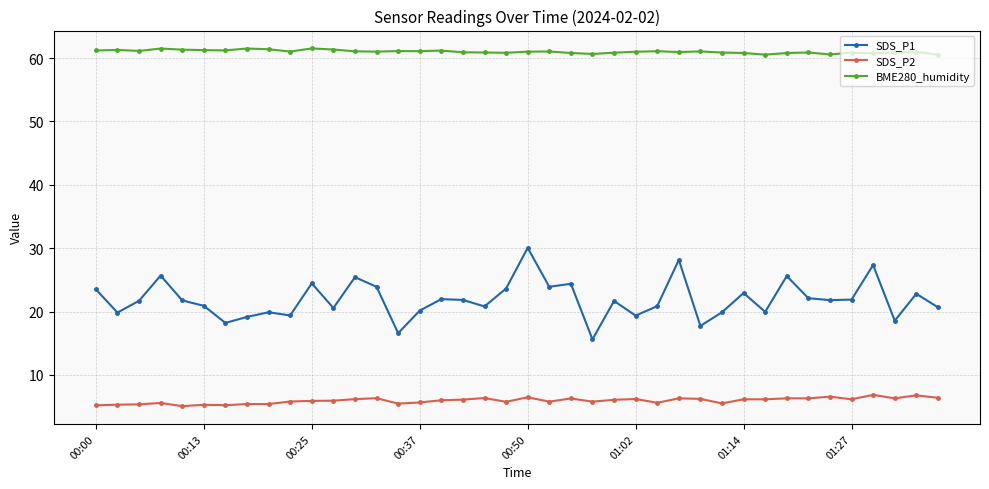

List the series in order of their overall mean, lowest first.

SDS_P2, SDS_P1, BME280_humidity